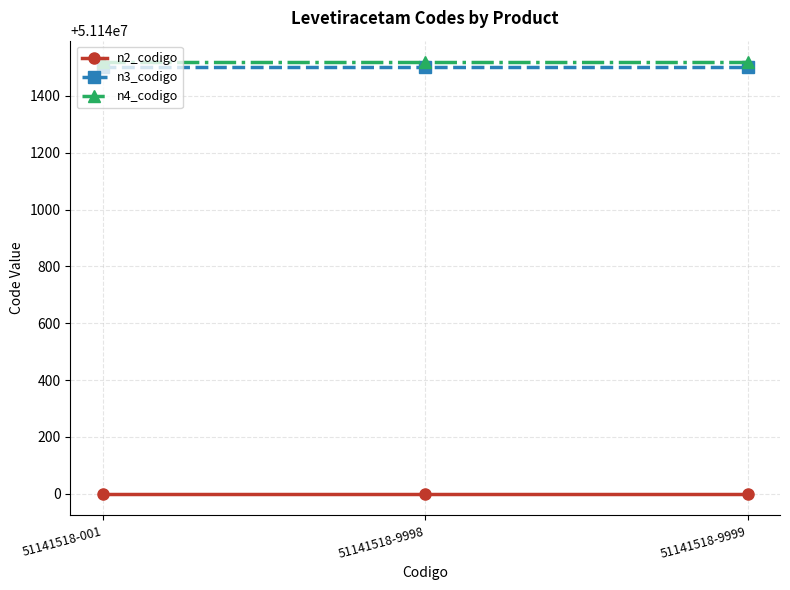

What is the spread (max minus min) of values at 51141518-9999?

1518